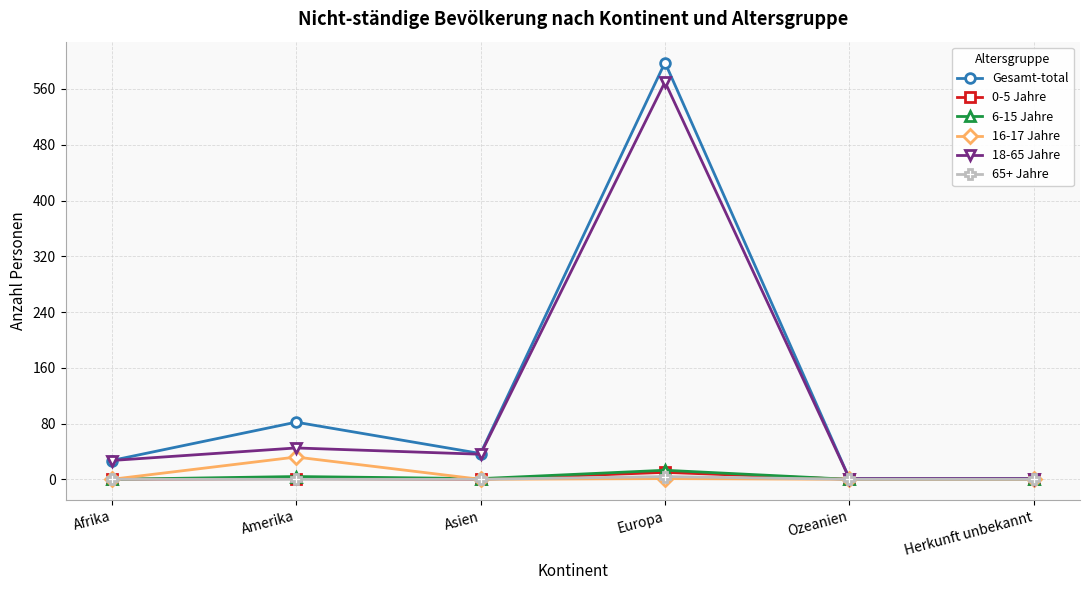

The value of 18-65 Jahre at Europa is 122. True or false?

False